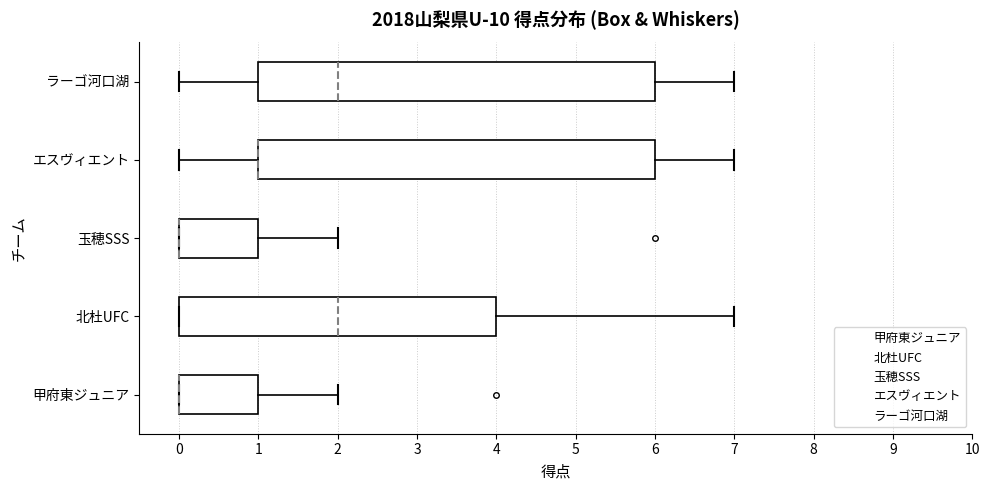

Reading bottom to top, transcribe this box plot: for each box, give where its median line is, the range the box spans, and where its two whiskers end, as read against the x-axis. The values are not printed on the chart, so give them approximately, as read against the axis.

甲府東ジュニア: median 0 (drawn on the box's left edge), box 0 to 1, whiskers 0 to 2
北杜UFC: median 2, box 0 to 4, whiskers 0 to 7
玉穂SSS: median 0 (drawn on the box's left edge), box 0 to 1, whiskers 0 to 2
エスヴィエント: median 1 (drawn on the box's left edge), box 1 to 6, whiskers 0 to 7
ラーゴ河口湖: median 2, box 1 to 6, whiskers 0 to 7